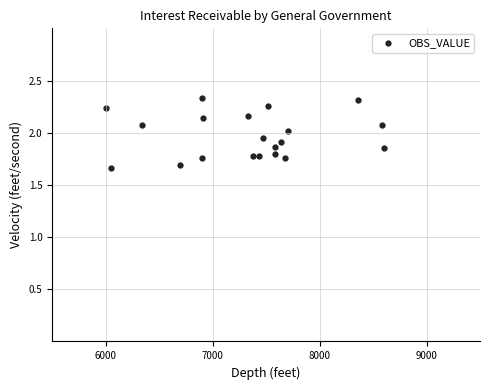

What is the range of Y values (max minus min)?

0.7